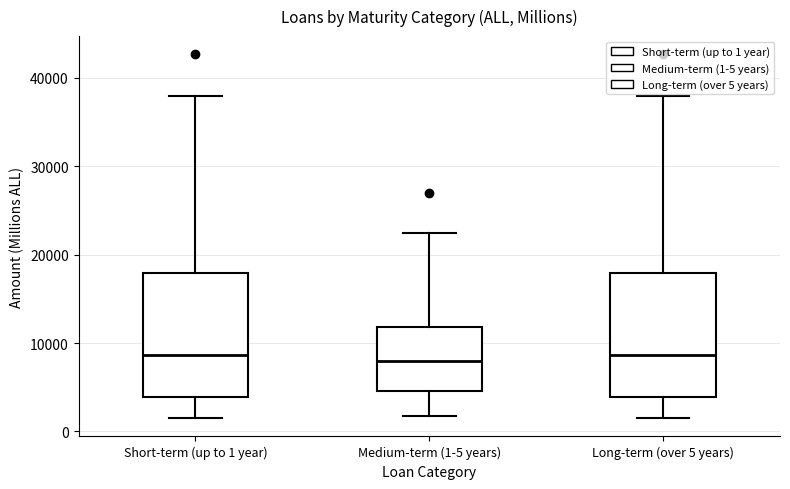

Reading left to right, transcribe this box plot: for each box, give where its median line is, the range the box spans, and where its two whiskers end, as read against the y-axis. The values are not printed on the chart, so give them approximately, as read against the axis.

Short-term (up to 1 year): median 9000, box 4000 to 18000, whiskers 1000 to 38000
Medium-term (1-5 years): median 8000, box 5000 to 12000, whiskers 2000 to 22000
Long-term (over 5 years): median 9000, box 4000 to 18000, whiskers 1000 to 38000